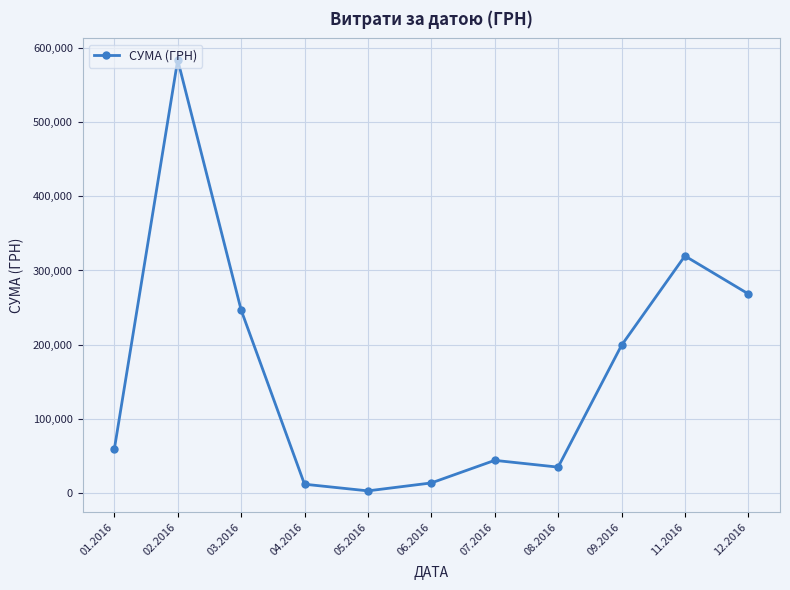

The value at 12.2016 is 268468.5. True or false?

True